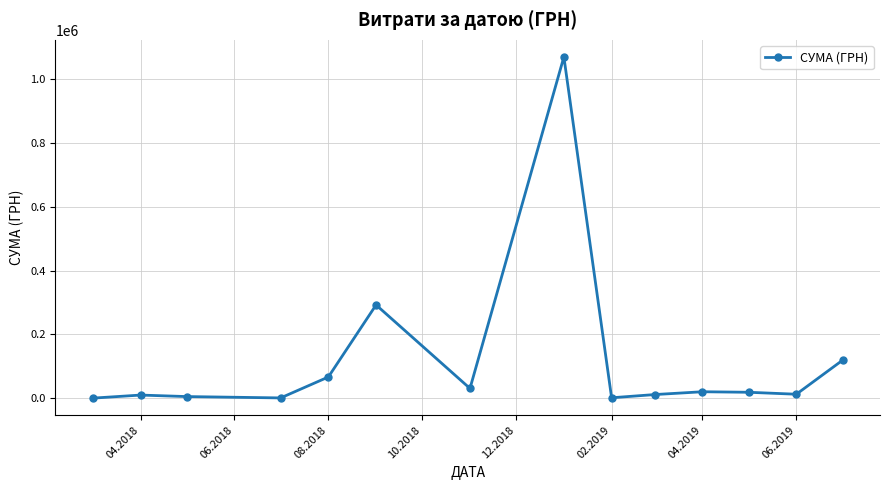

What is the difference between the maximum and minimum values?

1068856.0